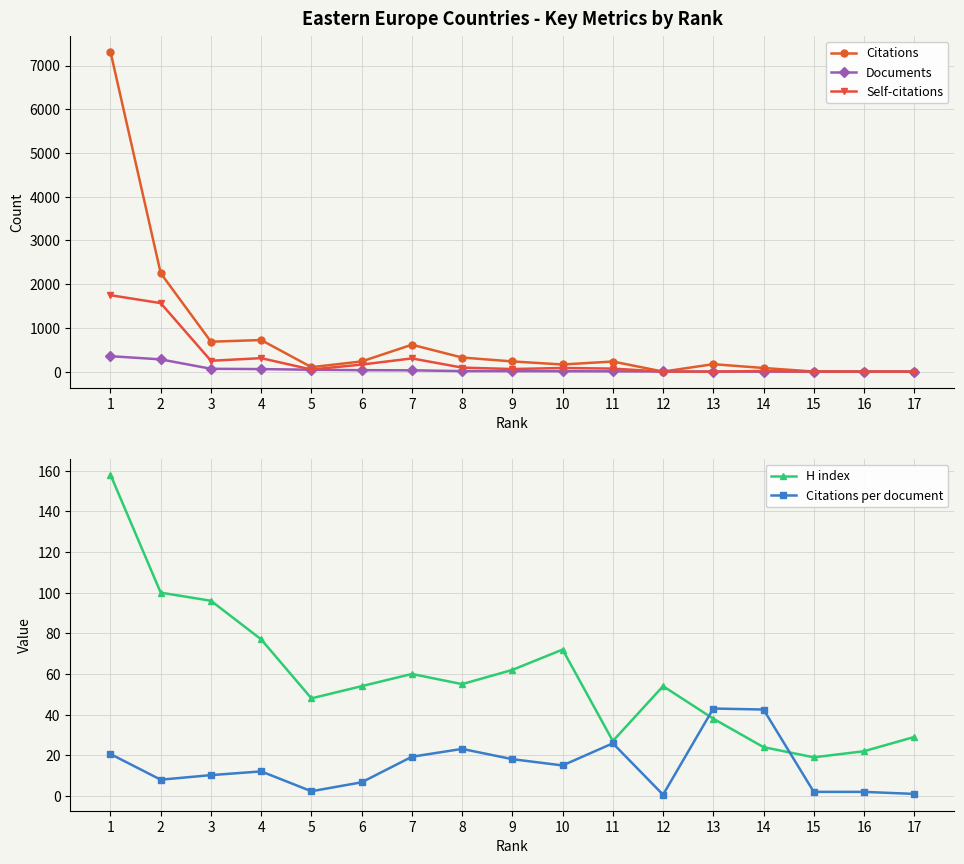

Reading left to right, what are all the values shown in this chart?

Citations: 7317.0	2253.0	686.0	724.0	104.0	235.0	617.0	324.0	235.0	165.0	233.0	3.0	172.0	85.0	4.0	2.0	1.0
Documents: 355.0	282.0	67.0	60.0	45.0	35.0	32.0	14.0	13.0	11.0	9.0	5.0	4.0	2.0	2.0	1.0	1.0
Self-citations: 1749.0	1568.0	250.0	310.0	50.0	163.0	304.0	94.0	61.0	85.0	71.0	2.0	1.0	17.0	3.0	2.0	1.0
H index: 158.0	100.0	96.0	77.0	48.0	54.0	60.0	55.0	62.0	72.0	27.0	54.0	38.0	24.0	19.0	22.0	29.0
Citations per document: 20.6	8.0	10.2	12.1	2.3	6.7	19.3	23.1	18.1	15.0	25.9	0.6	43.0	42.5	2.0	2.0	1.0